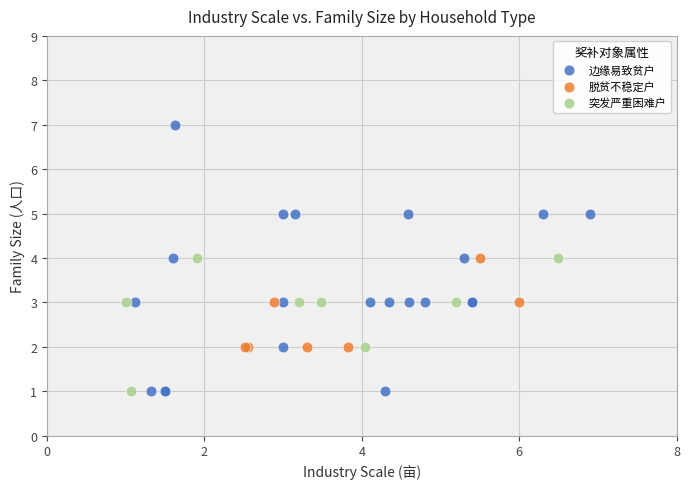

Which series has the largest Y range (max minus min)?

边缘易致贫户